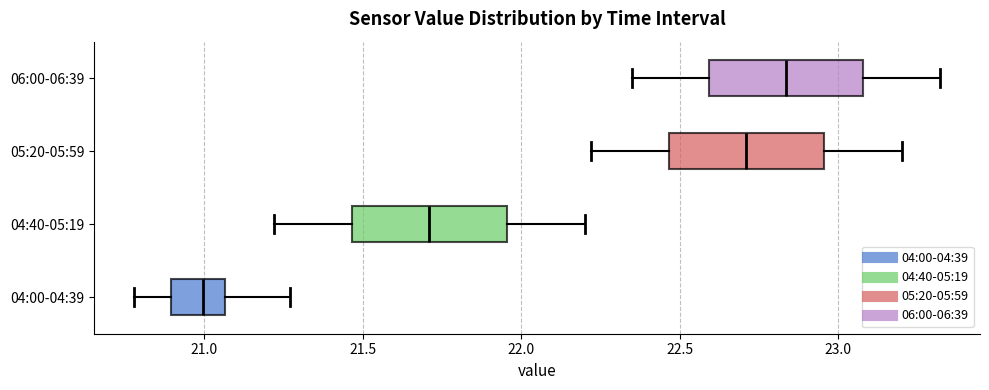

Reading bottom to top, read every box against the x-axis: the position of its median line, the range the box covers, and the ends of its whiskers. The values are not printed on the chart, so give them approximately, as read against the axis.

04:00-04:39: median 21.00, box 20.90 to 21.05, whiskers 20.80 to 21.25
04:40-05:19: median 21.70, box 21.45 to 21.95, whiskers 21.20 to 22.20
05:20-05:59: median 22.70, box 22.45 to 22.95, whiskers 22.20 to 23.20
06:00-06:39: median 22.85, box 22.60 to 23.10, whiskers 22.35 to 23.30